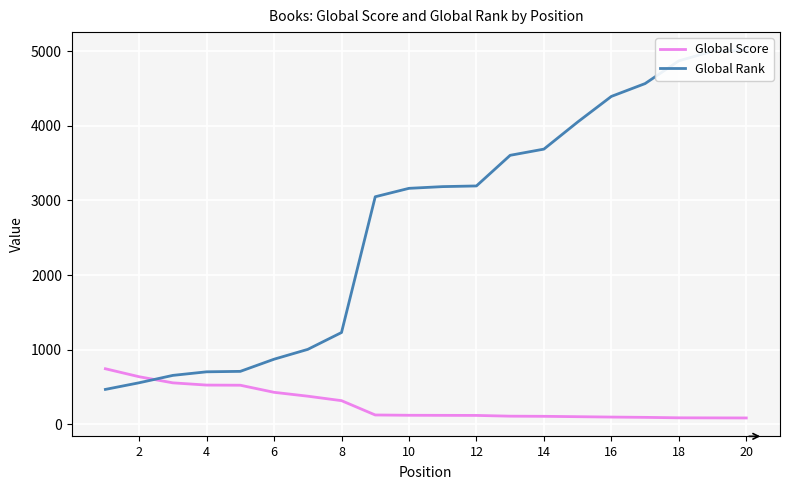

How many categories are shown in the chart?

20